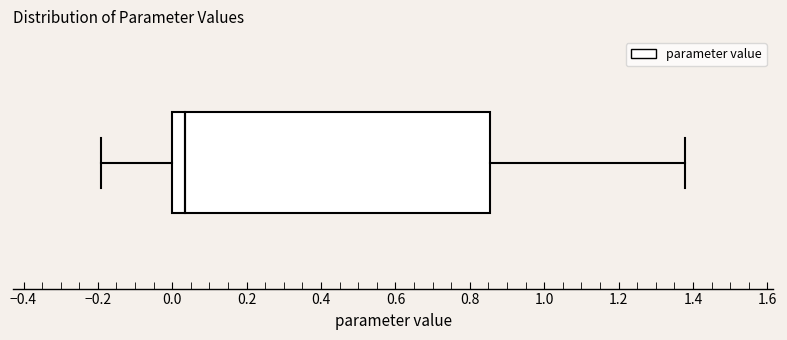

Where does the right whisker of the box end on the x-axis? The values are not printed on the chart, so give them approximately, as read against the axis.

1.38